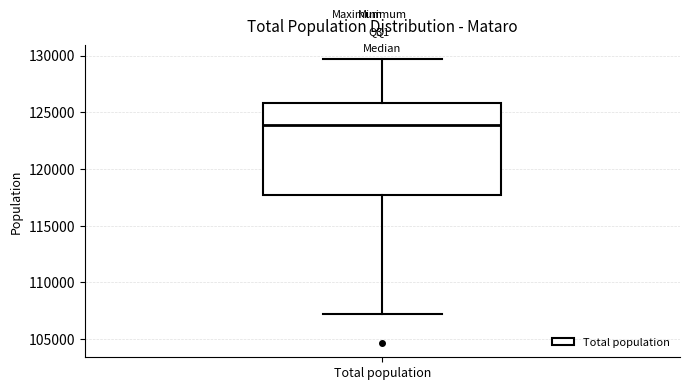

Where does the median line of the box for Total population sit on the y-axis? The values are not printed on the chart, so give them approximately, as read against the axis.

124000